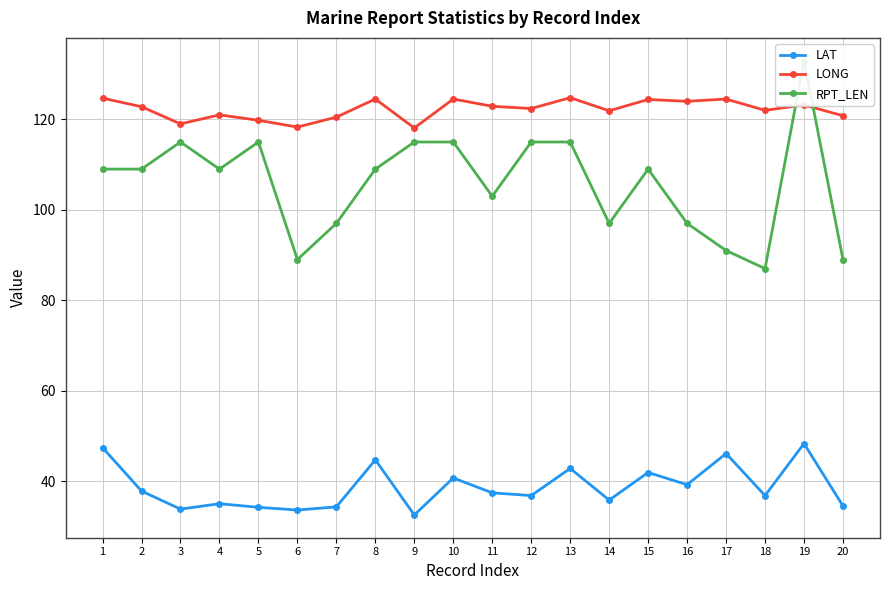

What is the sum of all RPT_LEN values?

2118.0